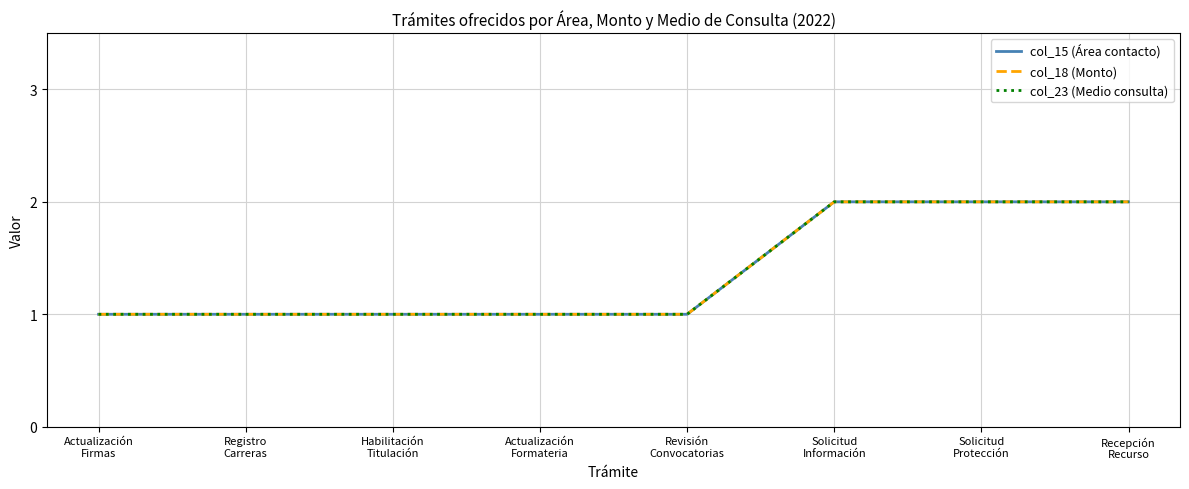

What position from the right is Solicitud
Protección?

2